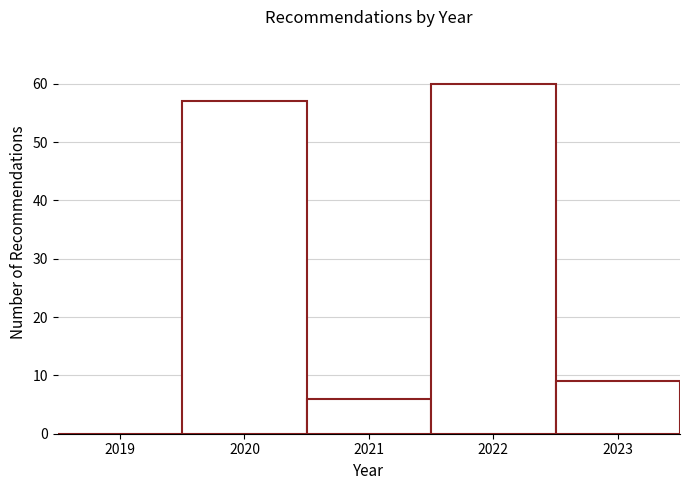

Reading left to right, extract all data points from this chart.

2019=0	2020=57	2021=6	2022=60	2023=9